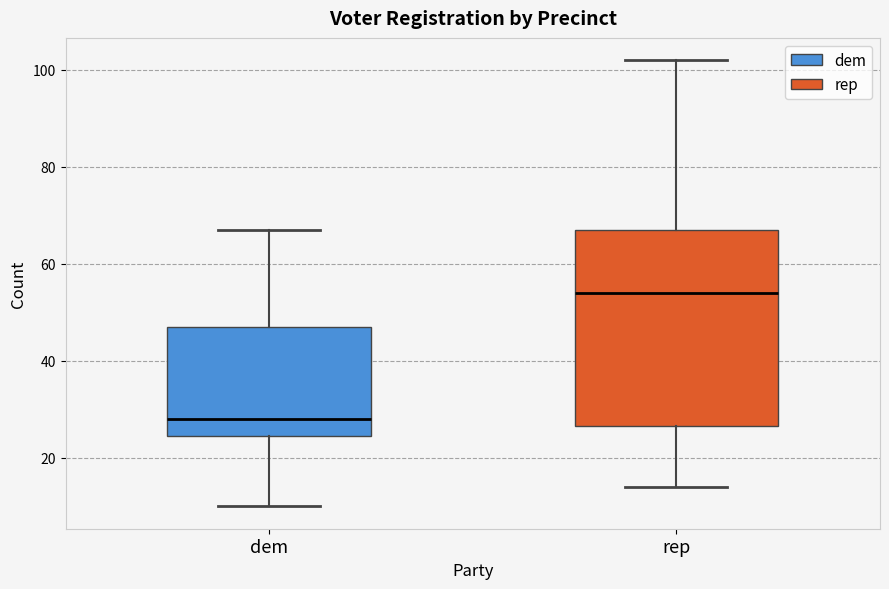

Where does the median line of the box for rep sit on the y-axis? The values are not printed on the chart, so give them approximately, as read against the axis.

54